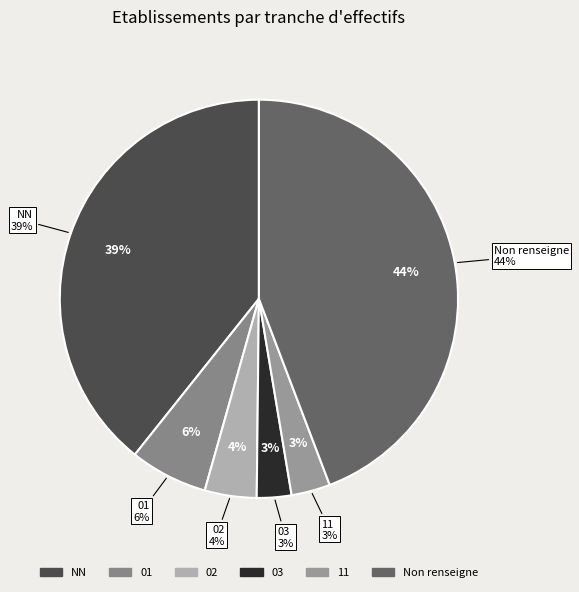

How many segments does this pie chart have?

6